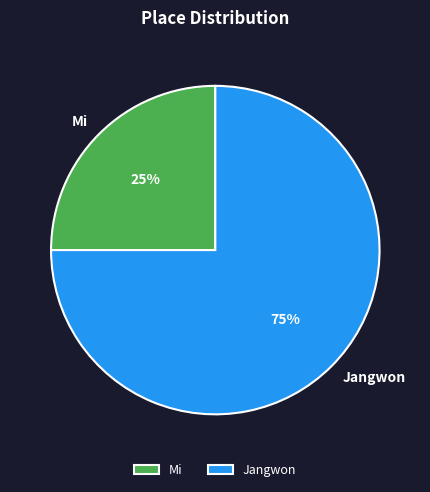

The Mi slice represents 19% of the pie. True or false?

False